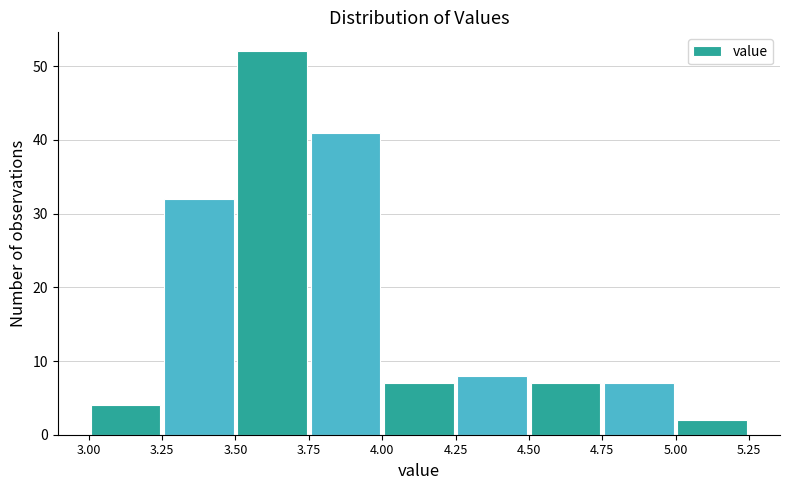

Reading left to right, list every bar in this chart as the range it spans on the x-axis followed by its height. The values are not printed on the chart, so give them approximately, as read against the axis.

3.00 to 3.25: 4
3.25 to 3.50: 32
3.50 to 3.75: 52
3.75 to 4.00: 41
4.00 to 4.25: 7
4.25 to 4.50: 8
4.50 to 4.75: 7
4.75 to 5.00: 7
5.00 to 5.25: 2